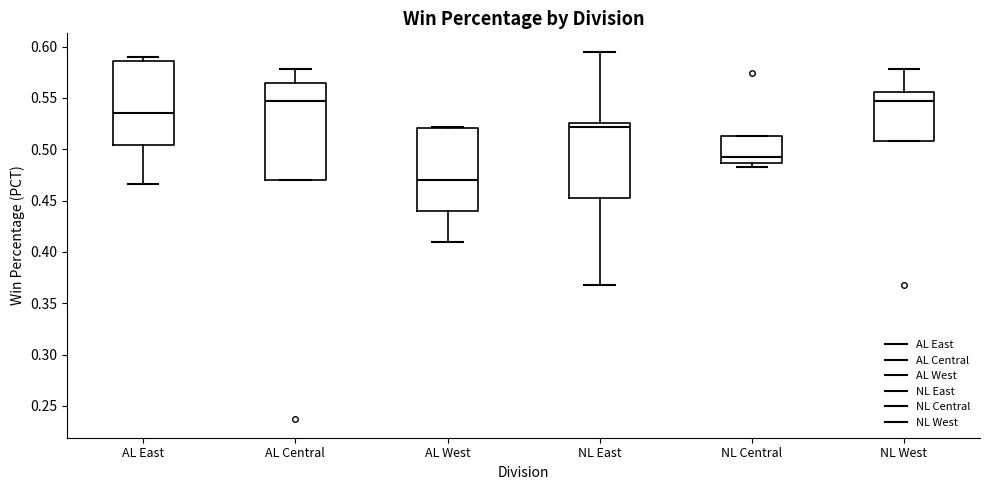

Which box's median line is the lowest?

AL West